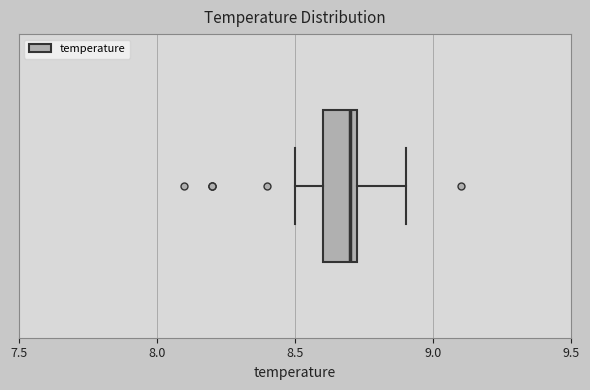

Transcribe this box plot: give where the median line is, the range the box spans, and where the two whiskers end, as read against the x-axis. The values are not printed on the chart, so give them approximately, as read against the axis.

median 8.70, box 8.60 to 8.75, whiskers 8.50 to 8.90